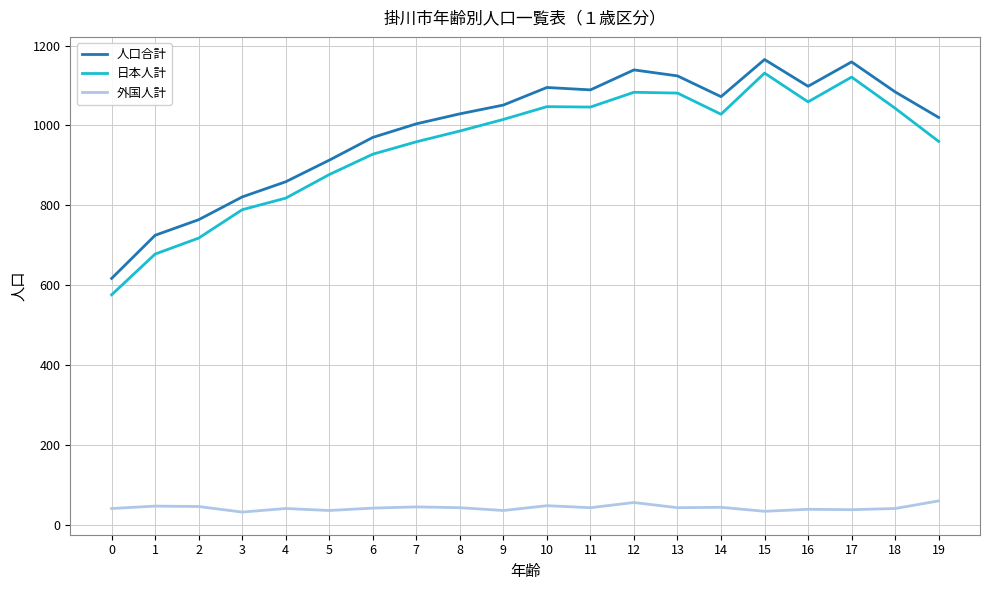

True or false: 人口合計 and 日本人計 intersect in this chart.

False